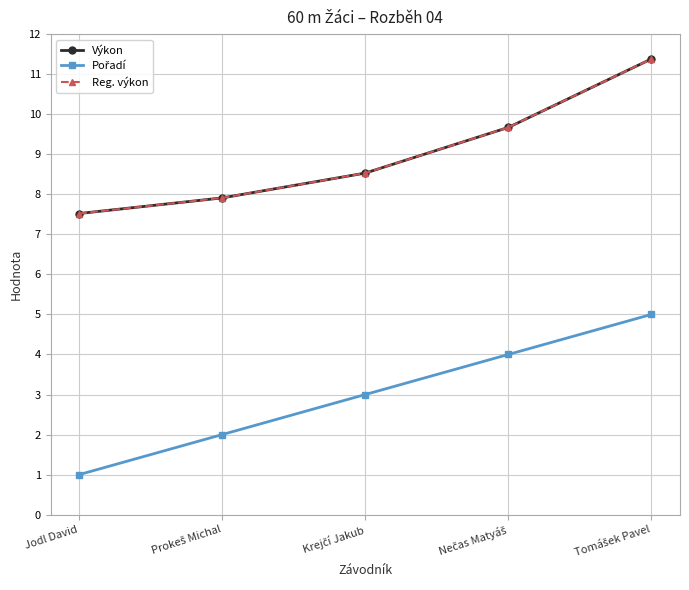

Is this an area chart (filled region under the line)?

No